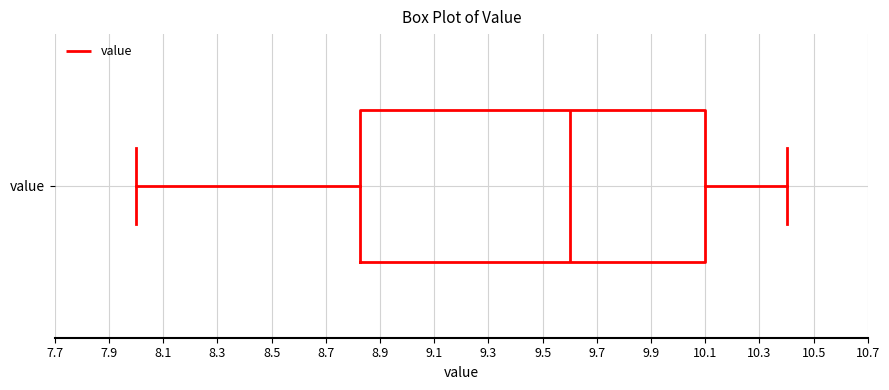

Where does the right whisker of the box for value end on the x-axis? The values are not printed on the chart, so give them approximately, as read against the axis.

10.40